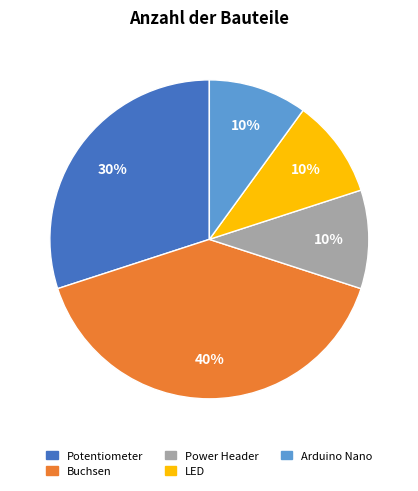

How many segments does this pie chart have?

5